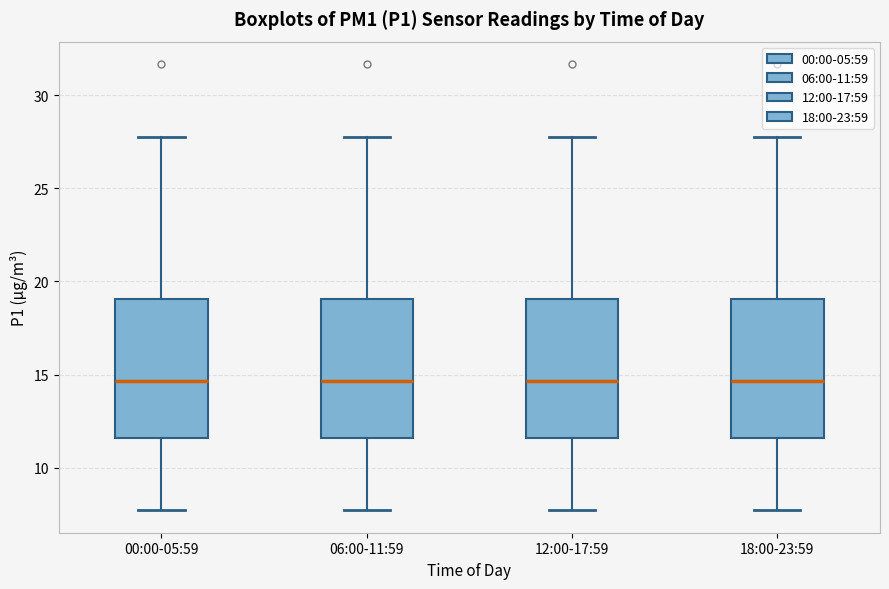

Reading left to right, transcribe this box plot: for each box, give where its median line is, the range the box spans, and where its two whiskers end, as read against the y-axis. The values are not printed on the chart, so give them approximately, as read against the axis.

00:00-05:59: median 14.5, box 11.5 to 19.0, whiskers 7.5 to 28.0
06:00-11:59: median 14.5, box 11.5 to 19.0, whiskers 7.5 to 28.0
12:00-17:59: median 14.5, box 11.5 to 19.0, whiskers 7.5 to 28.0
18:00-23:59: median 14.5, box 11.5 to 19.0, whiskers 7.5 to 28.0